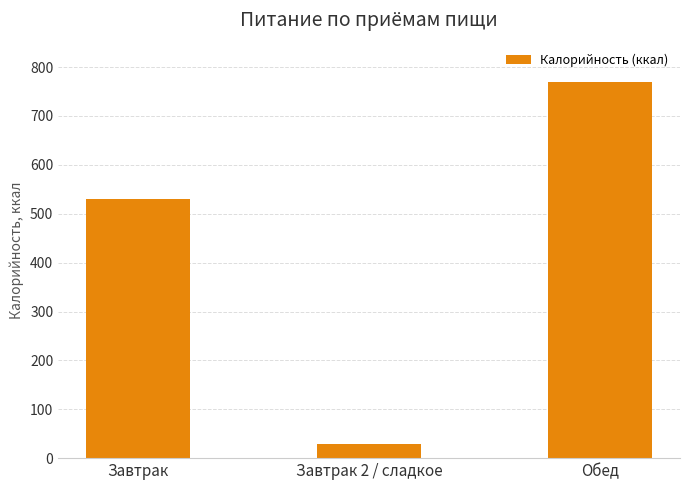

How many data points are less than 531?

1